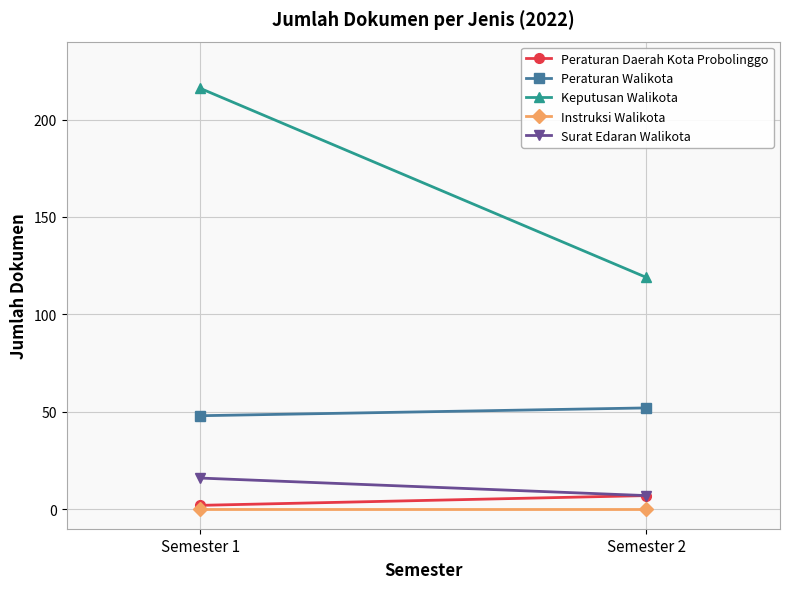

Count the Peraturan Walikota values in the range 48 to 52.

2